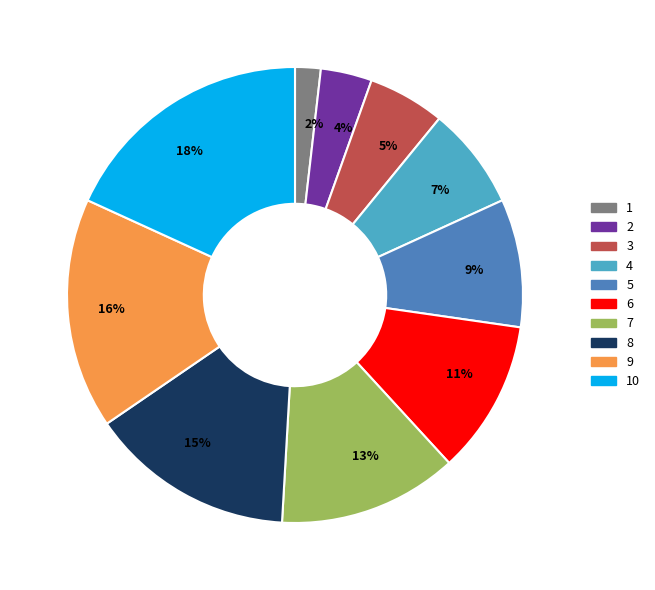

True or false: 2 accounts for 4% of the total.

True